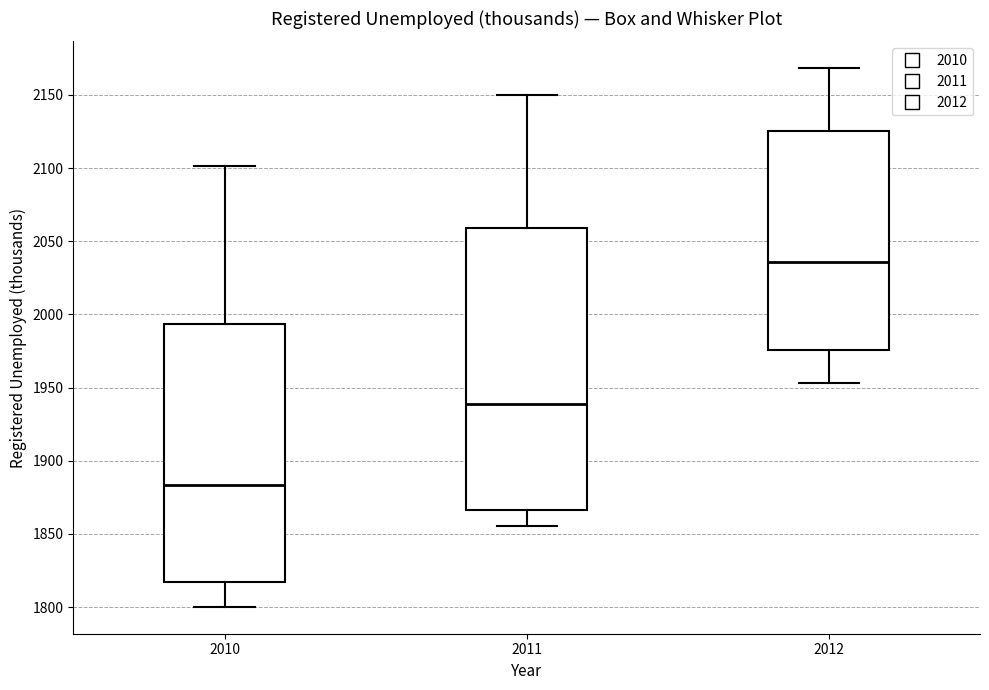

Reading left to right, read every box against the y-axis: the position of its median line, the range the box covers, and the ends of its whiskers. The values are not printed on the chart, so give them approximately, as read against the axis.

2010: median 1885, box 1815 to 1995, whiskers 1800 to 2100
2011: median 1940, box 1865 to 2060, whiskers 1855 to 2150
2012: median 2035, box 1975 to 2125, whiskers 1955 to 2170